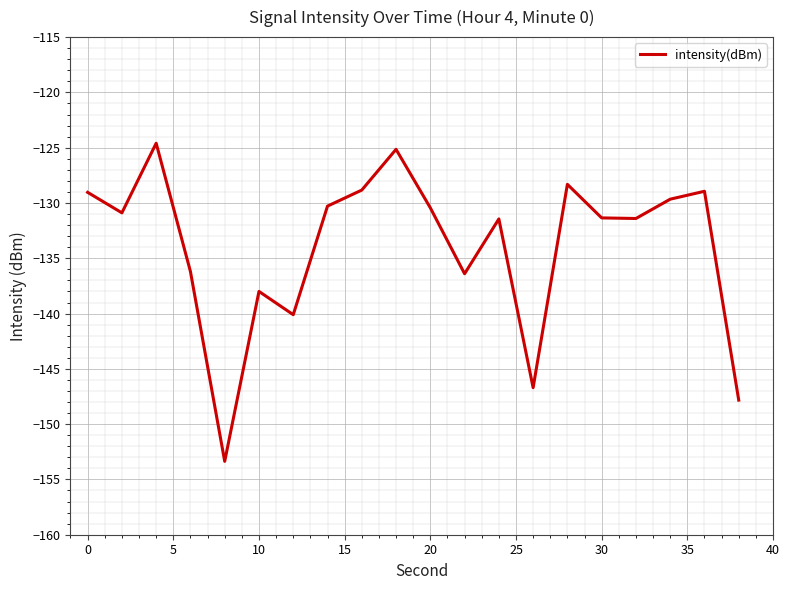

What is the maximum value shown in the chart?

-124.6